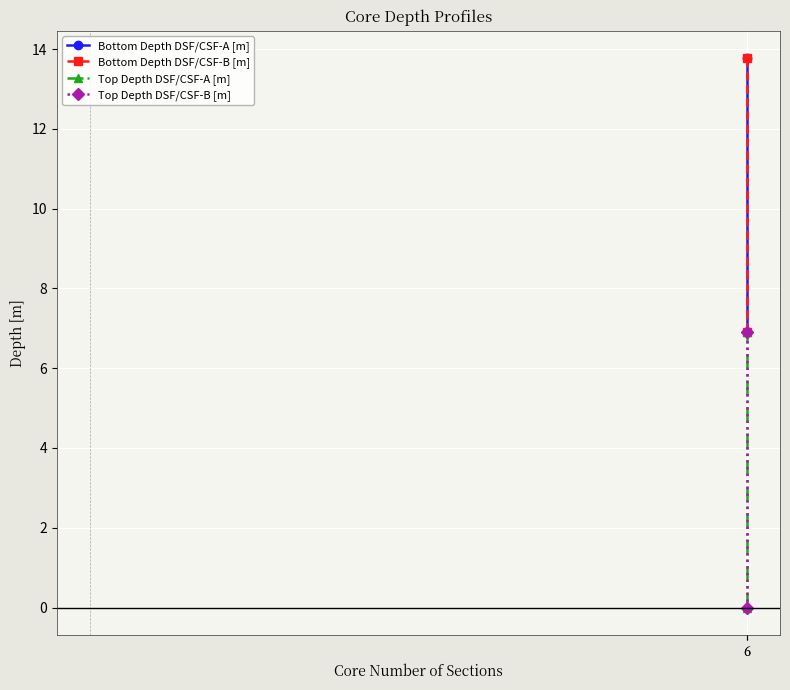

How many positive values does the Top Depth DSF/CSF-A [m] series have?

1